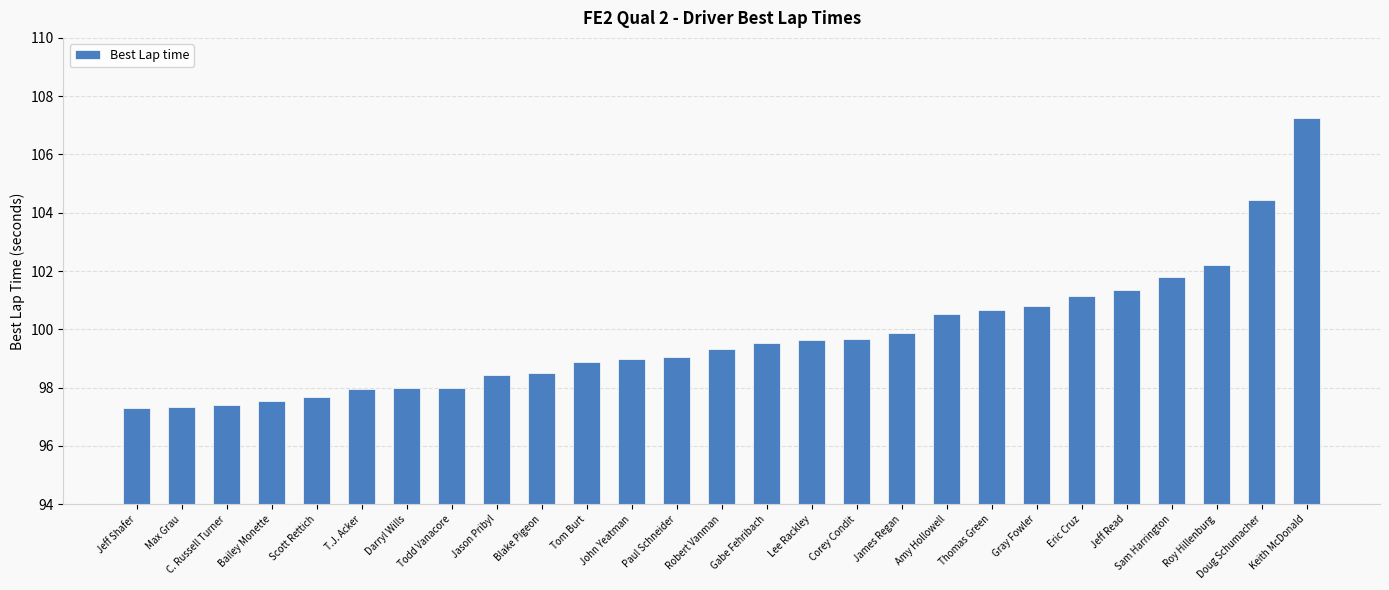

What is the label of the 3rd bar from the right?

Roy Hillenburg